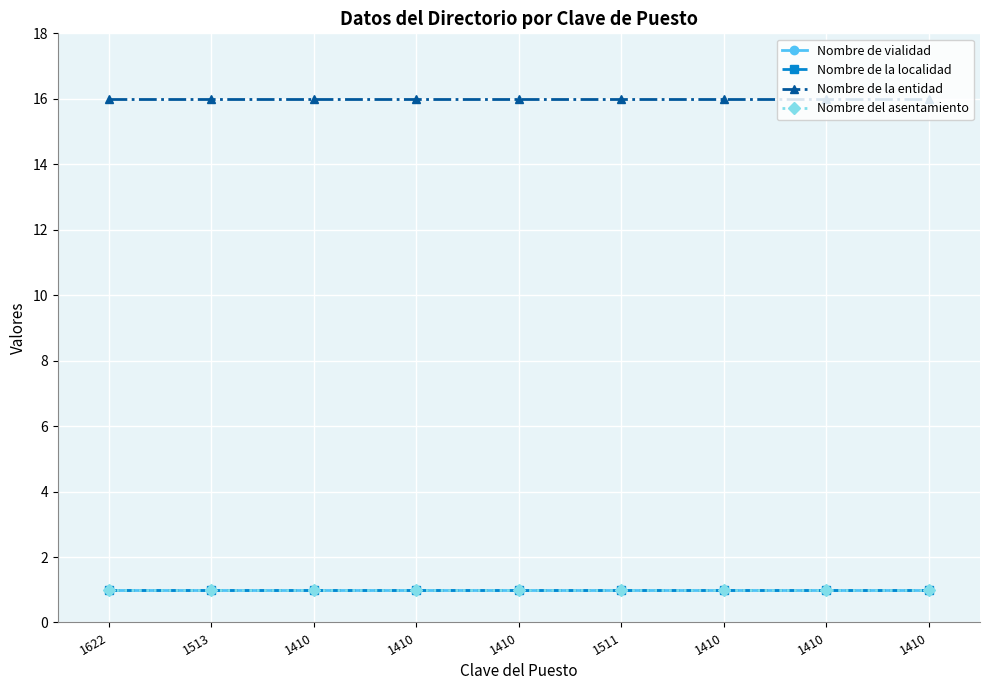

Rank the series by their maximum value, from lowest to highest.

Nombre de vialidad, Nombre de la localidad, Nombre del asentamiento, Nombre de la entidad